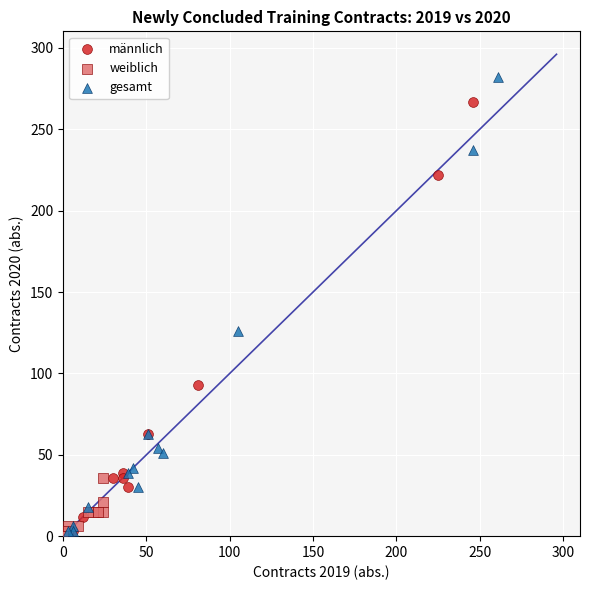

Which series has the widest spread of Y values?

gesamt